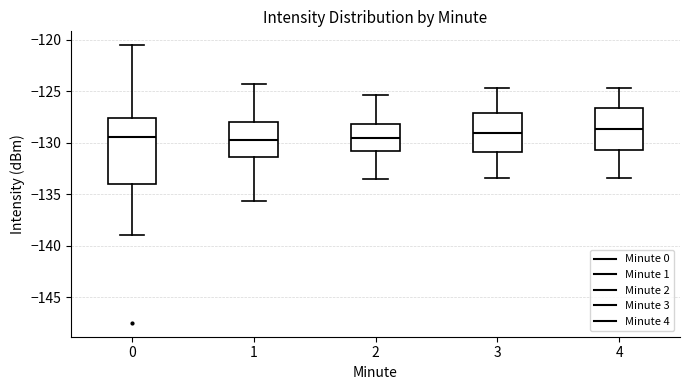

Which box is the tallest, from its lower edge to its upper edge?

0